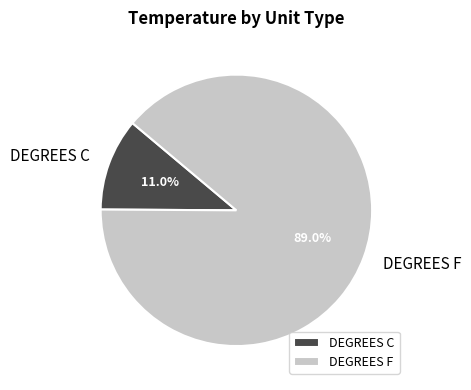

The DEGREES C slice represents 32% of the pie. True or false?

False